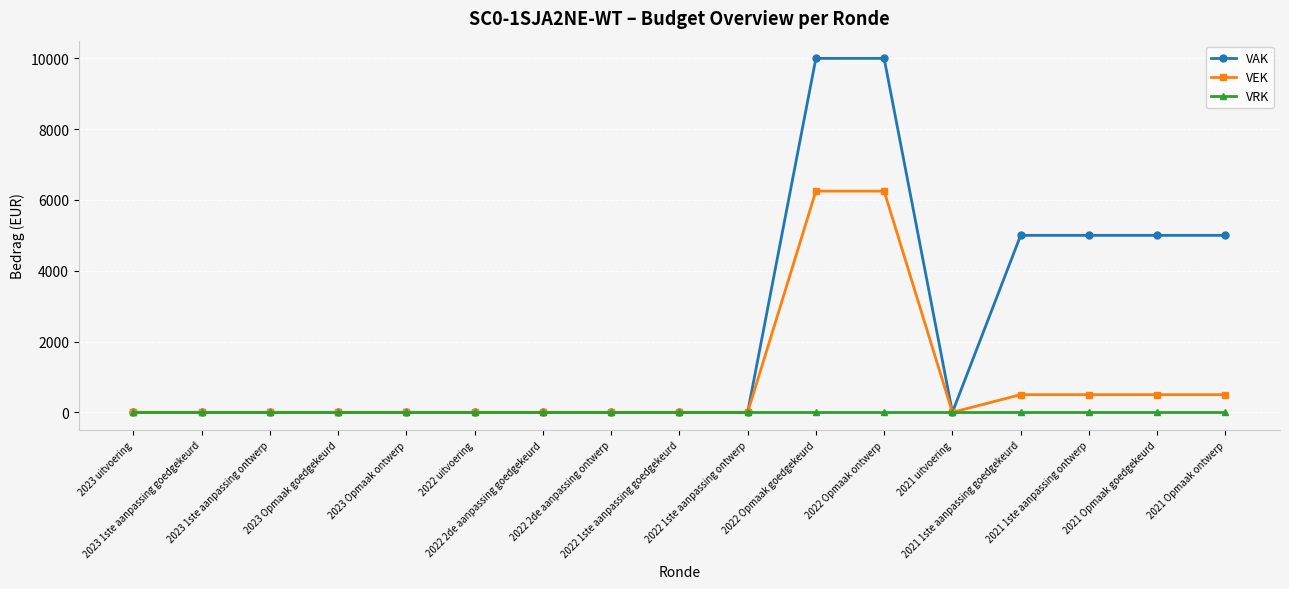

What is the maximum value for VEK?

6250